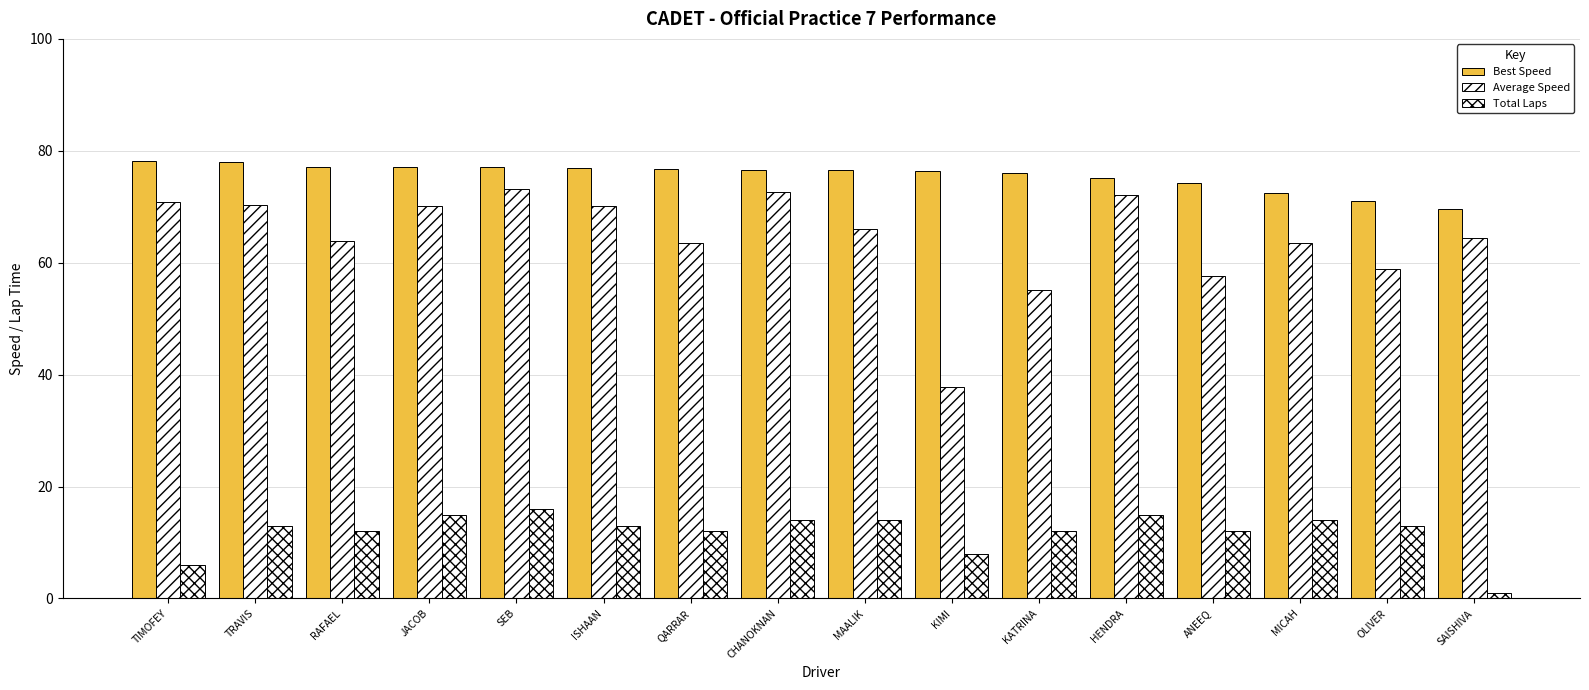

What is the label of the 11th bar from the right?

ISHAAN